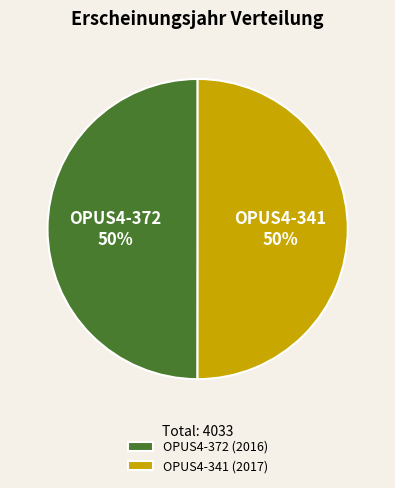

What is the ratio of the value at OPUS4-341 to the value at OPUS4-372?

1.0